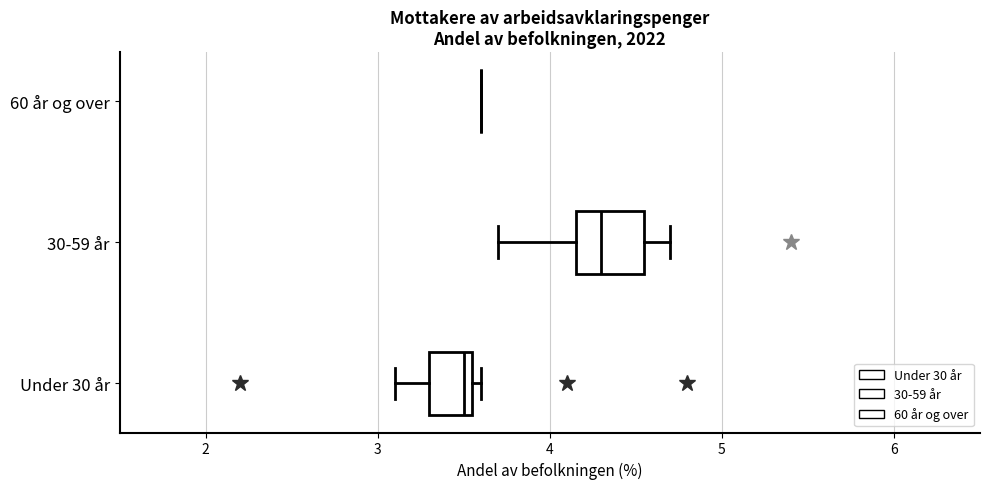

Reading bottom to top, transcribe this box plot: for each box, give where its median line is, the range the box spans, and where its two whiskers end, as read against the x-axis. The values are not printed on the chart, so give them approximately, as read against the axis.

Under 30 år: median 3.5, box 3.3 to 3.6, whiskers 3.1 to 3.6 (just right of the box's right edge)
30-59 år: median 4.3, box 4.2 to 4.6, whiskers 3.7 to 4.7
60 år og over: box collapsed to a line at 3.6, whiskers 3.6 to 3.6